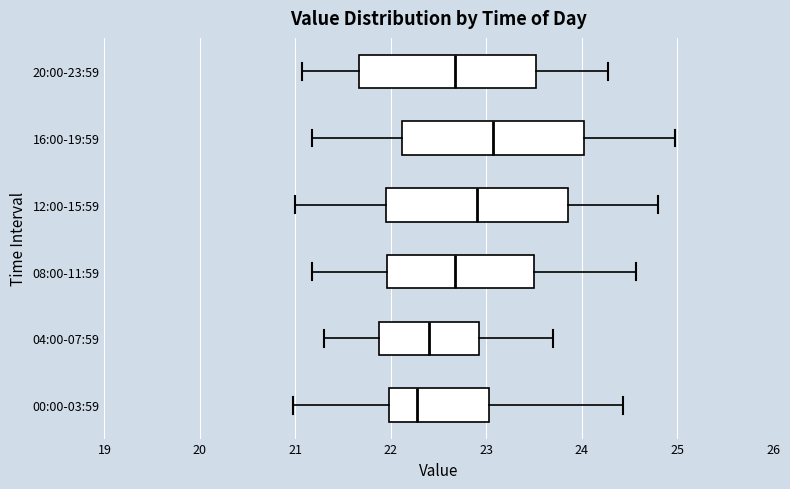

Reading bottom to top, read every box against the x-axis: the position of its median line, the range the box covers, and the ends of its whiskers. The values are not printed on the chart, so give them approximately, as read against the axis.

00:00-03:59: median 22.3, box 22.0 to 23.0, whiskers 21.0 to 24.4
04:00-07:59: median 22.4, box 21.9 to 22.9, whiskers 21.3 to 23.7
08:00-11:59: median 22.7, box 22.0 to 23.5, whiskers 21.2 to 24.6
12:00-15:59: median 22.9, box 22.0 to 23.9, whiskers 21.0 to 24.8
16:00-19:59: median 23.1, box 22.1 to 24.0, whiskers 21.2 to 25.0
20:00-23:59: median 22.7, box 21.7 to 23.5, whiskers 21.1 to 24.3